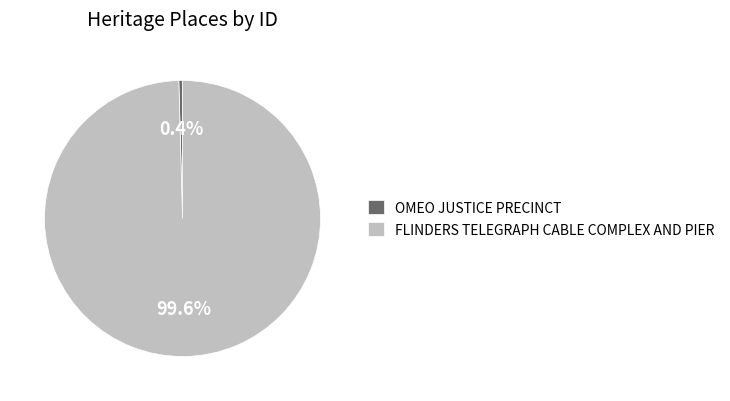

Combined, do OMEO JUSTICE PRECINCT and FLINDERS TELEGRAPH CABLE COMPLEX AND PIER account for over 50%?

Yes